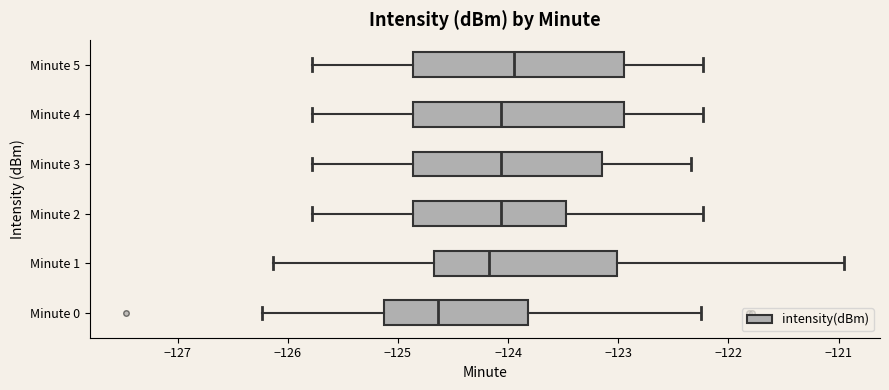

Reading bottom to top, read every box against the x-axis: the position of its median line, the range the box covers, and the ends of its whiskers. The values are not printed on the chart, so give them approximately, as read against the axis.

Minute 0: median -124.6, box -125.1 to -123.8, whiskers -126.2 to -122.2
Minute 1: median -124.2, box -124.7 to -123.0, whiskers -126.1 to -120.9
Minute 2: median -124.1, box -124.9 to -123.5, whiskers -125.8 to -122.2
Minute 3: median -124.1, box -124.9 to -123.1, whiskers -125.8 to -122.3
Minute 4: median -124.1, box -124.9 to -122.9, whiskers -125.8 to -122.2
Minute 5: median -123.9, box -124.9 to -122.9, whiskers -125.8 to -122.2